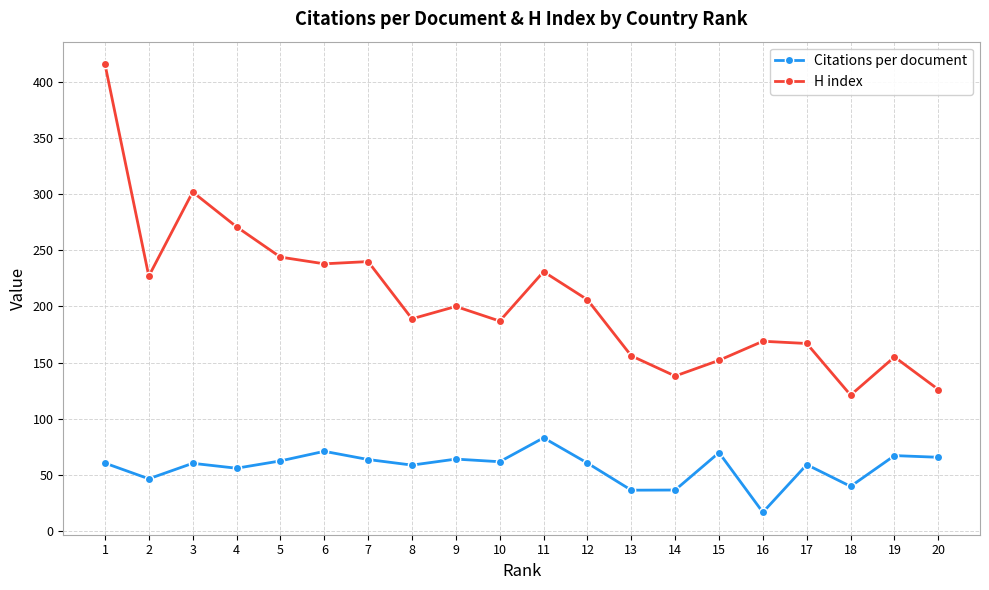

Is it true that H index equals 206.0 at 12?

True